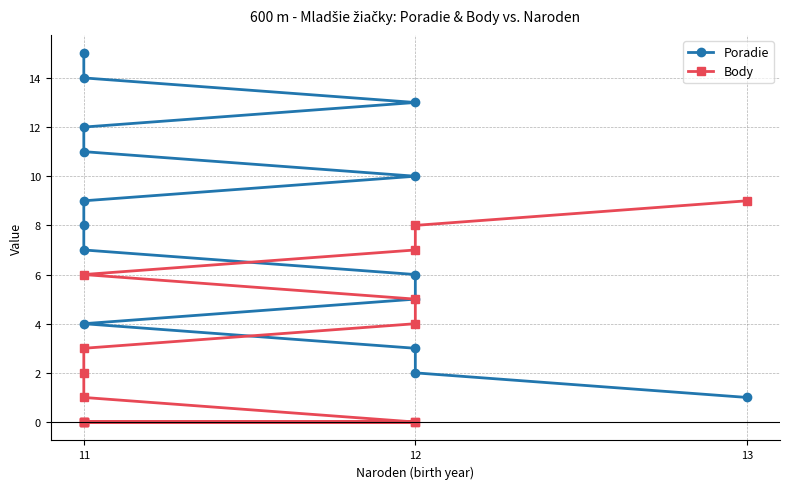

The value of Body at 11 is 3. True or false?

True